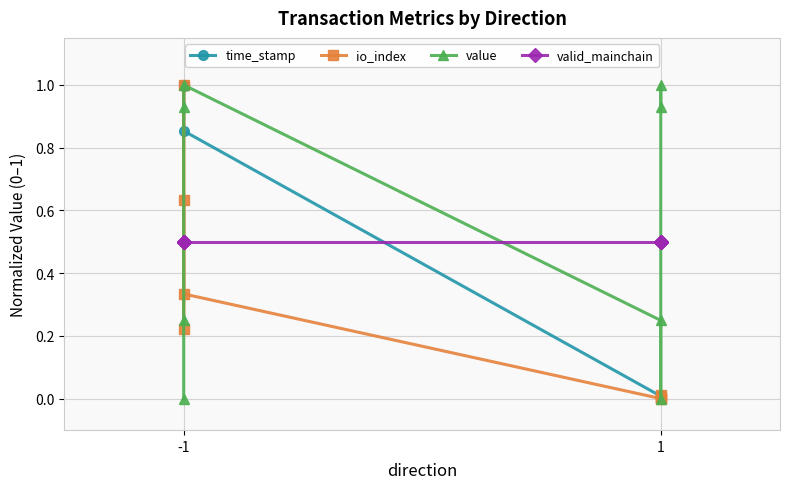

What is the greatest value displayed?

1.0